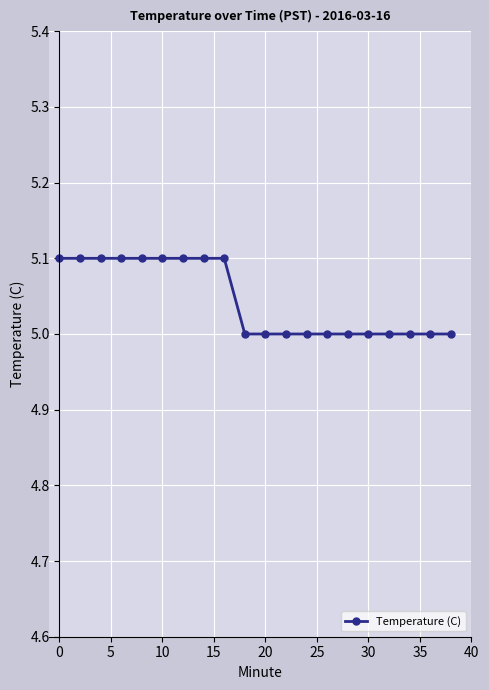

What is the sum of all values?

100.9